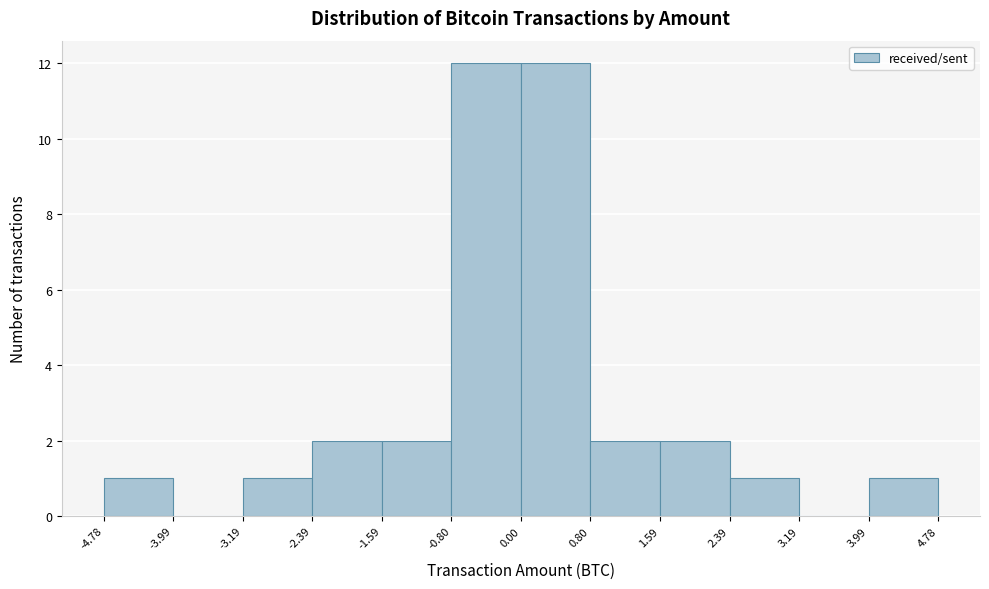

Reading left to right, list every bar in this chart as the range it spans on the x-axis followed by its height. The values are not printed on the chart, so give them approximately, as read against the axis.

-4.78 to -3.99: 1
-3.99 to -3.19: 0
-3.19 to -2.39: 1
-2.39 to -1.59: 2
-1.59 to -0.80: 2
-0.80 to 0.00: 12
0.00 to 0.80: 12
0.80 to 1.59: 2
1.59 to 2.39: 2
2.39 to 3.19: 1
3.19 to 3.99: 0
3.99 to 4.78: 1